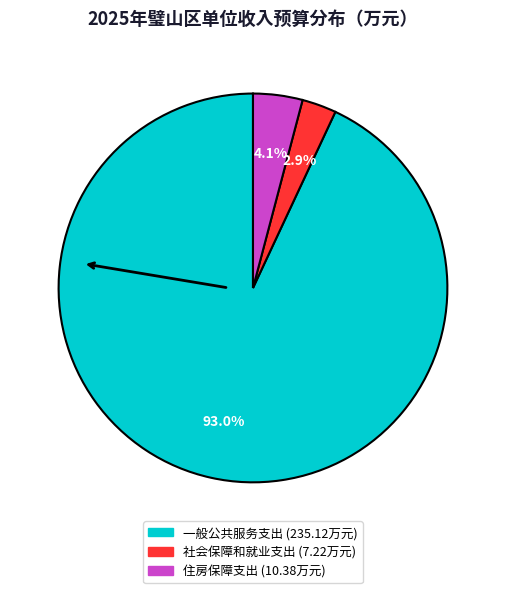

What percentage is the 一般公共服务支出 slice, to the nearest percent?

93%